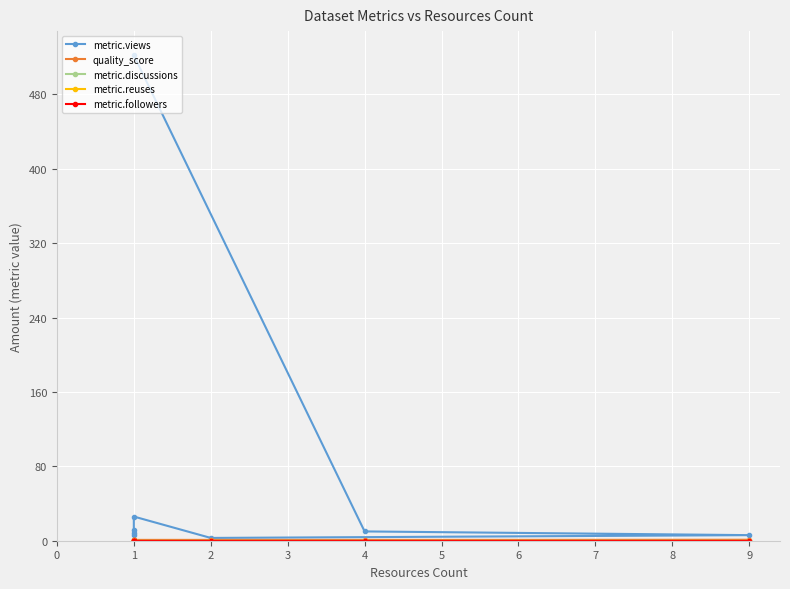

What are all the series names shown in the legend?

metric.views, quality_score, metric.discussions, metric.reuses, metric.followers